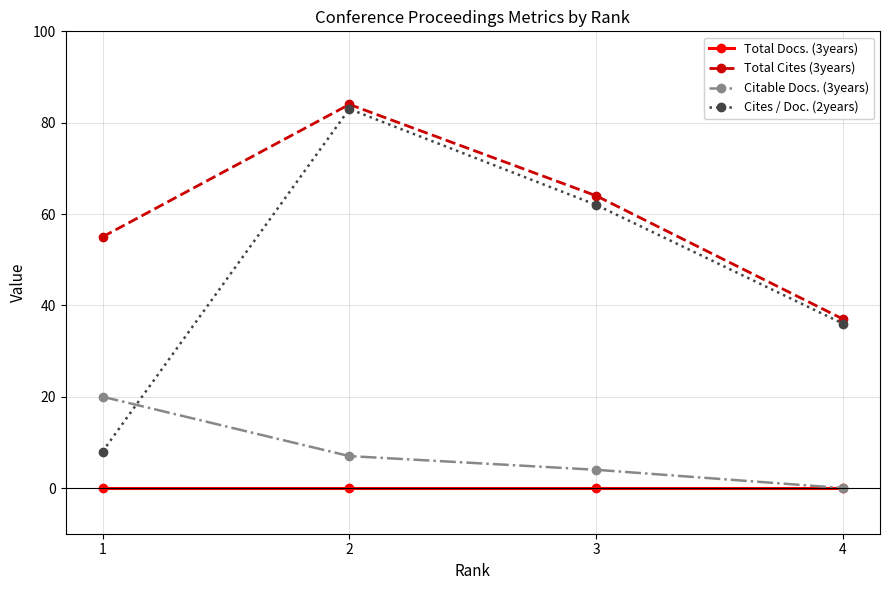

Which series has the largest range (max minus min)?

Cites / Doc. (2years)